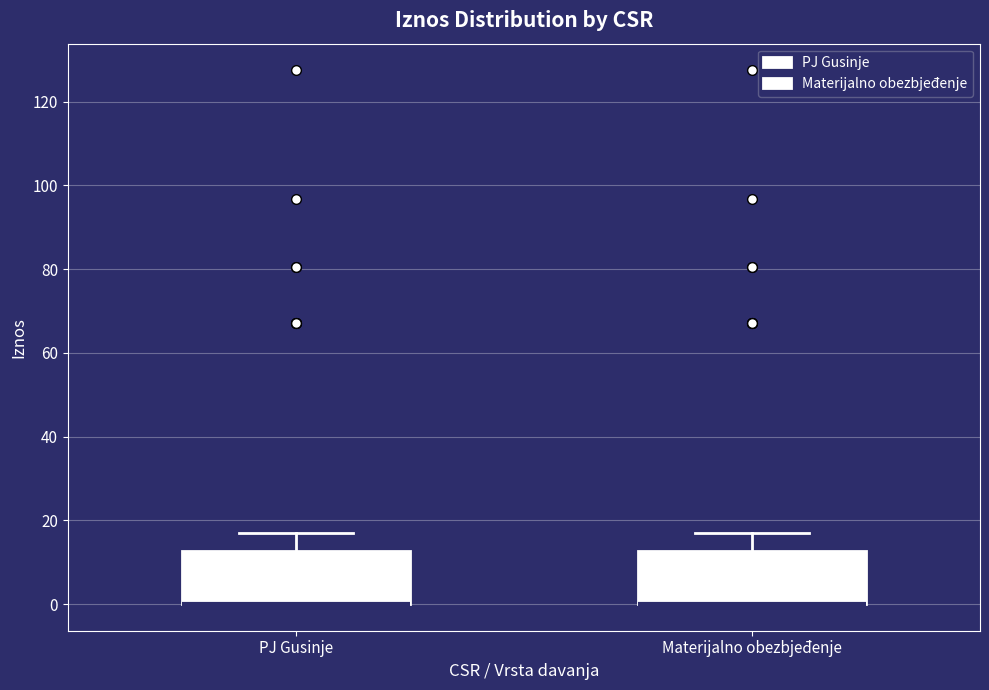

Reading left to right, read every box against the y-axis: the position of its median line, the range the box covers, and the ends of its whiskers. The values are not printed on the chart, so give them approximately, as read against the axis.

PJ Gusinje: median 0 (drawn on the box's lower edge), box 0 to 12, whiskers 0 to 18
Materijalno obezbjeđenje: median 0 (drawn on the box's lower edge), box 0 to 12, whiskers 0 to 18